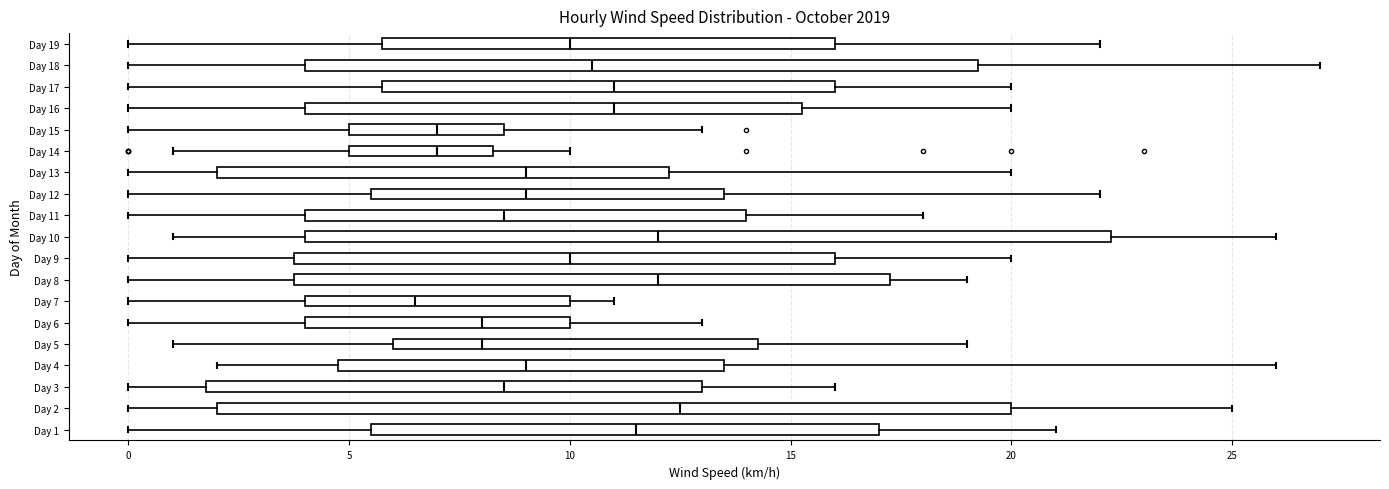

Reading bottom to top, transcribe this box plot: for each box, give where its median line is, the range the box spans, and where its two whiskers end, as read against the x-axis. The values are not printed on the chart, so give them approximately, as read against the axis.

Day 1: median 11.5, box 5.5 to 17.0, whiskers 0.0 to 21.0
Day 2: median 12.5, box 2.0 to 20.0, whiskers 0.0 to 25.0
Day 3: median 8.5, box 2.0 to 13.0, whiskers 0.0 to 16.0
Day 4: median 9.0, box 5.0 to 13.5, whiskers 2.0 to 26.0
Day 5: median 8.0, box 6.0 to 14.5, whiskers 1.0 to 19.0
Day 6: median 8.0, box 4.0 to 10.0, whiskers 0.0 to 13.0
Day 7: median 6.5, box 4.0 to 10.0, whiskers 0.0 to 11.0
Day 8: median 12.0, box 4.0 to 17.5, whiskers 0.0 to 19.0
Day 9: median 10.0, box 4.0 to 16.0, whiskers 0.0 to 20.0
Day 10: median 12.0, box 4.0 to 22.5, whiskers 1.0 to 26.0
Day 11: median 8.5, box 4.0 to 14.0, whiskers 0.0 to 18.0
Day 12: median 9.0, box 5.5 to 13.5, whiskers 0.0 to 22.0
Day 13: median 9.0, box 2.0 to 12.5, whiskers 0.0 to 20.0
Day 14: median 7.0, box 5.0 to 8.5, whiskers 1.0 to 10.0
Day 15: median 7.0, box 5.0 to 8.5, whiskers 0.0 to 13.0
Day 16: median 11.0, box 4.0 to 15.5, whiskers 0.0 to 20.0
Day 17: median 11.0, box 6.0 to 16.0, whiskers 0.0 to 20.0
Day 18: median 10.5, box 4.0 to 19.5, whiskers 0.0 to 27.0
Day 19: median 10.0, box 6.0 to 16.0, whiskers 0.0 to 22.0